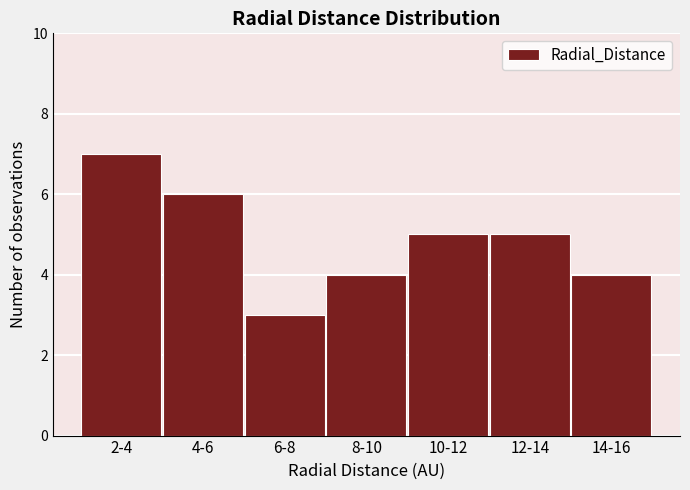

Reading left to right, extract all data points from this chart.

2-4=7	4-6=6	6-8=3	8-10=4	10-12=5	12-14=5	14-16=4